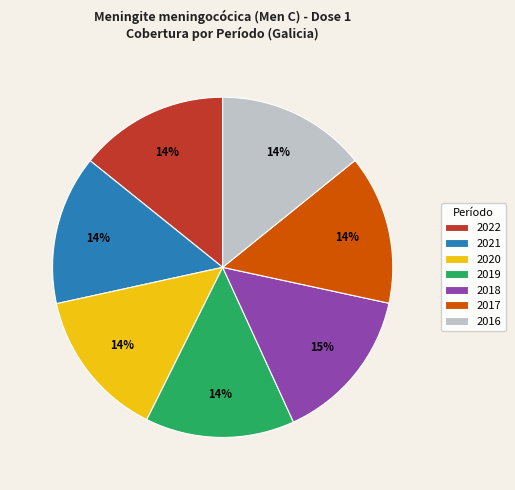

What is the largest slice in the pie chart?

2018